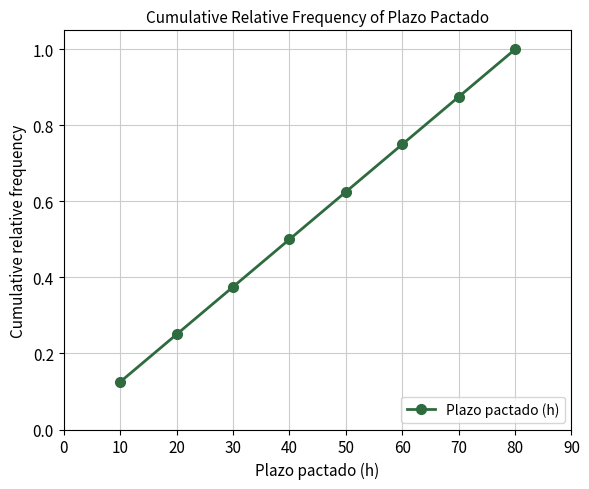

Which label corresponds to the smallest value in the chart?

10